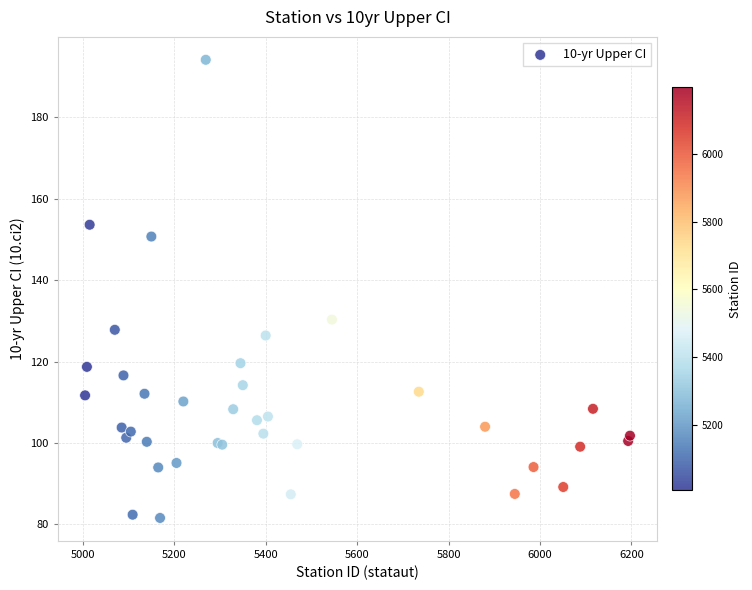

What Y value in the scatter plot is closest to 137?

130.3